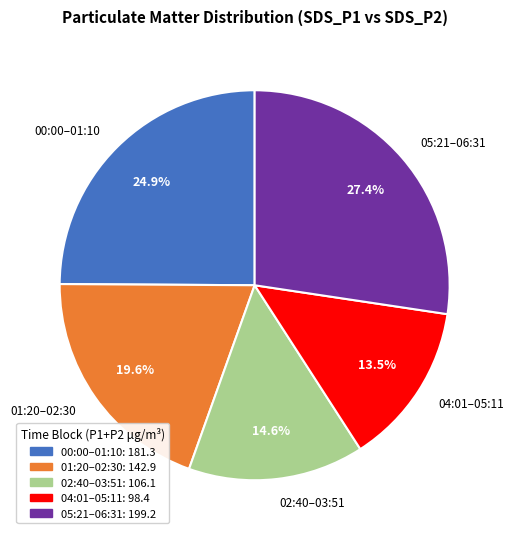

To the nearest percent, what is the difference between the largest and smallest slice percentages?

14%